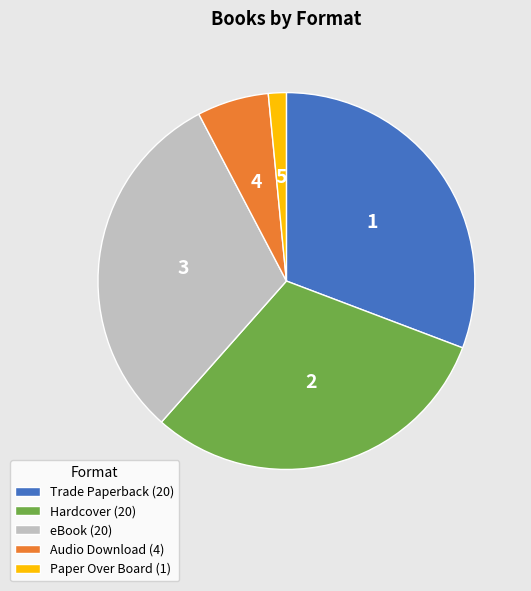

True or false: Trade Paperback (20) accounts for 31% of the total.

True